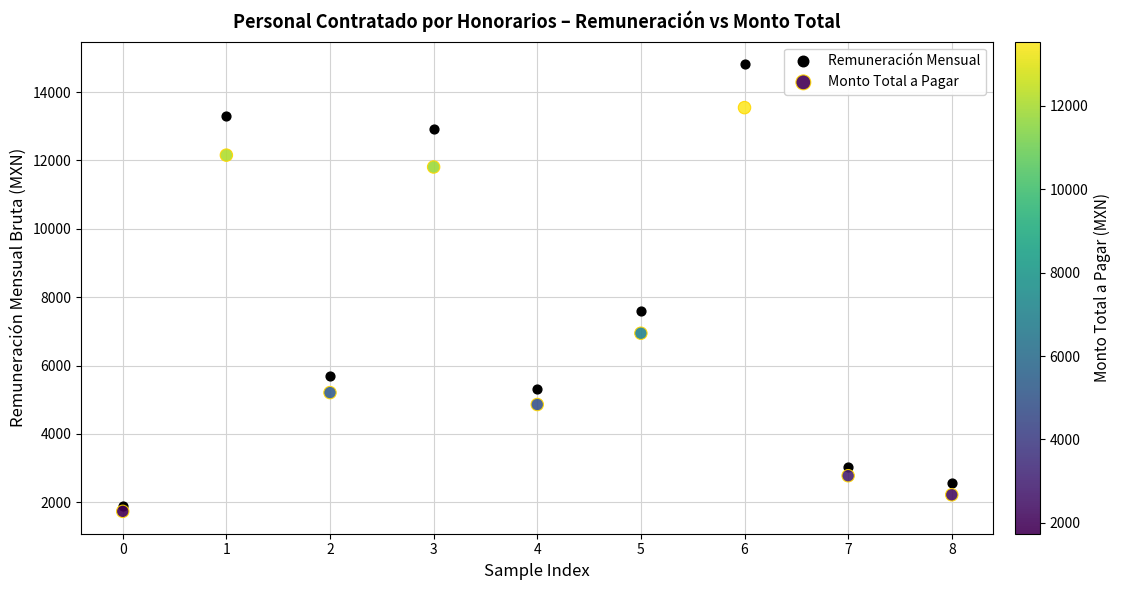

Which series has the widest spread of Y values?

Remuneración Mensual